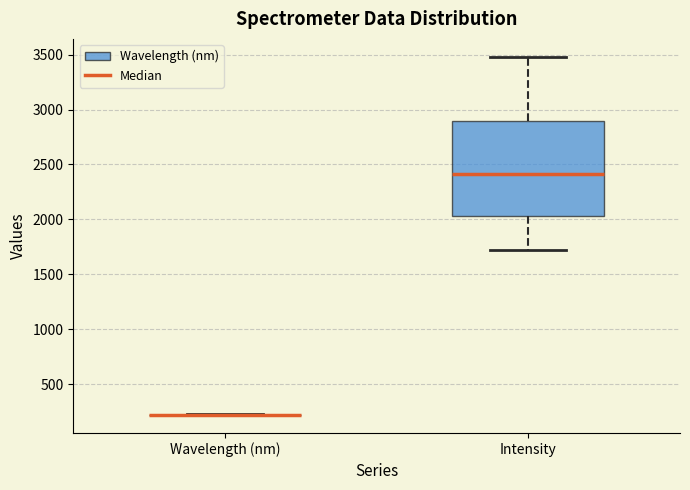

Reading left to right, transcribe this box plot: for each box, give where its median line is, the range the box spans, and where its two whiskers end, as read against the y-axis. The values are not printed on the chart, so give them approximately, as read against the axis.

Wavelength (nm): box collapsed to a line at 200, whiskers 200 to 200
Intensity: median 2400, box 2050 to 2900, whiskers 1700 to 3500